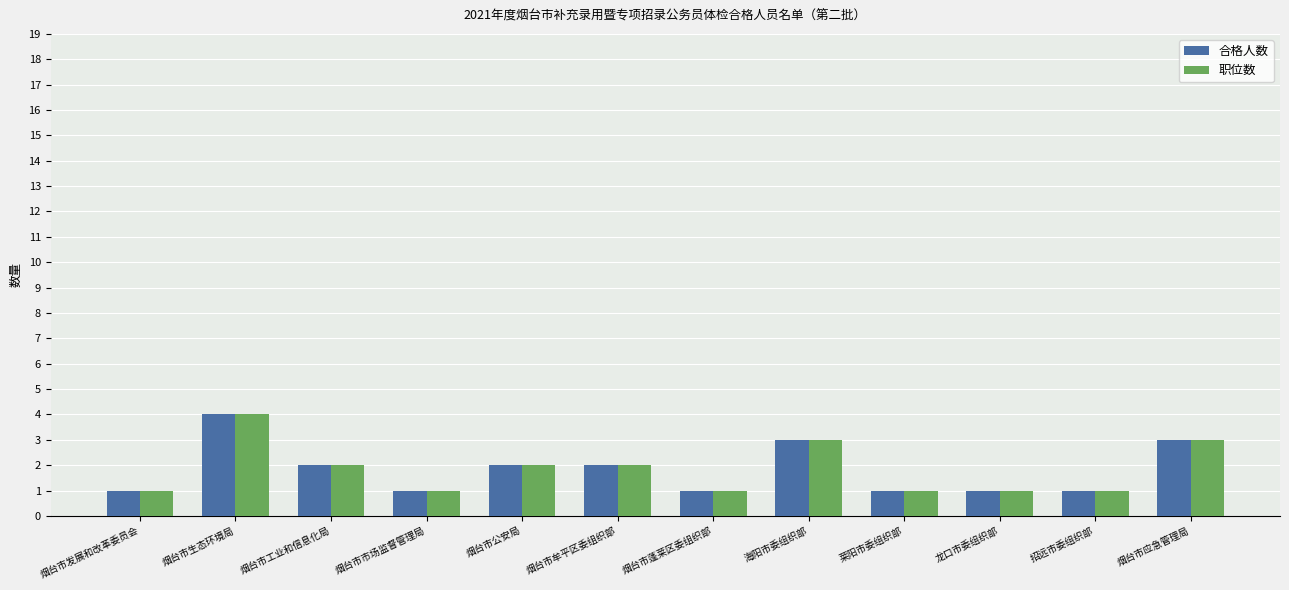

What is the label of the 2nd bar from the left?

烟台市生态环境局